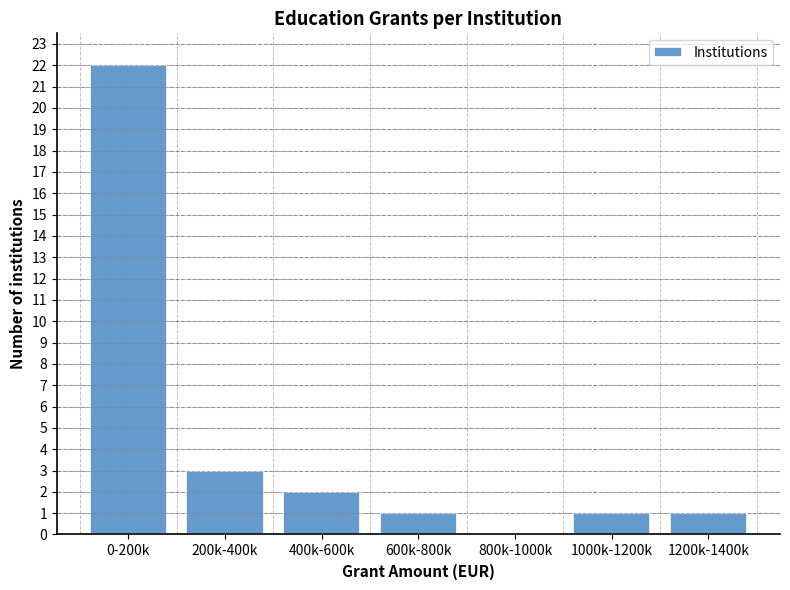

Reading right to left, extract all data points from this chart.

1200k-1400k=1	1000k-1200k=1	800k-1000k=0	600k-800k=1	400k-600k=2	200k-400k=3	0-200k=22